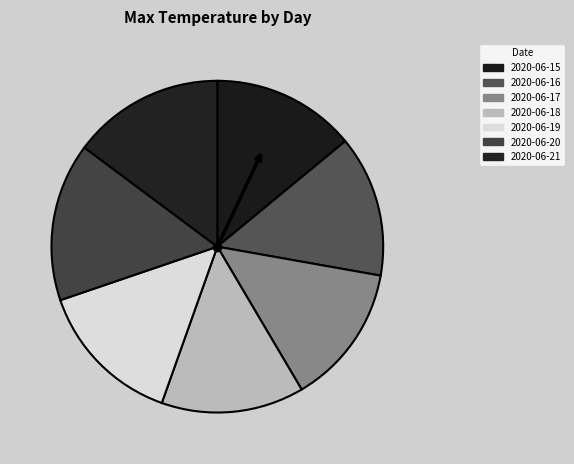

What percentage is NOT represented by 2020-06-21?

85.2%